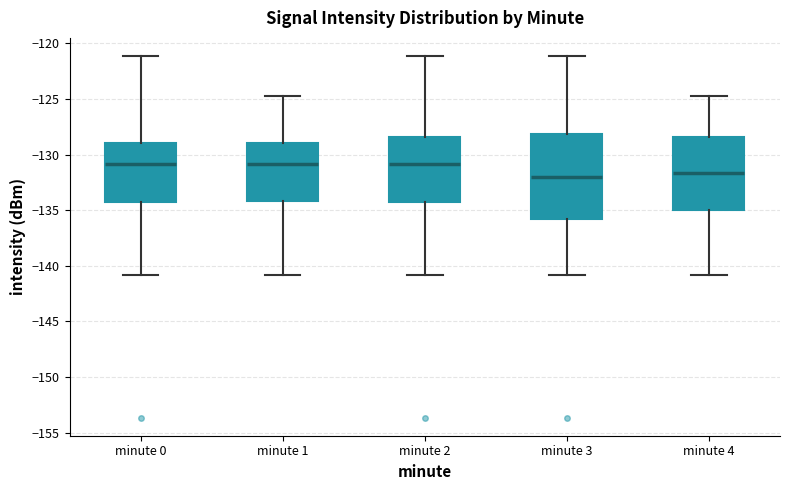

Where is the lower edge of the box for minute 4 on the y-axis? The values are not printed on the chart, so give them approximately, as read against the axis.

-135.0